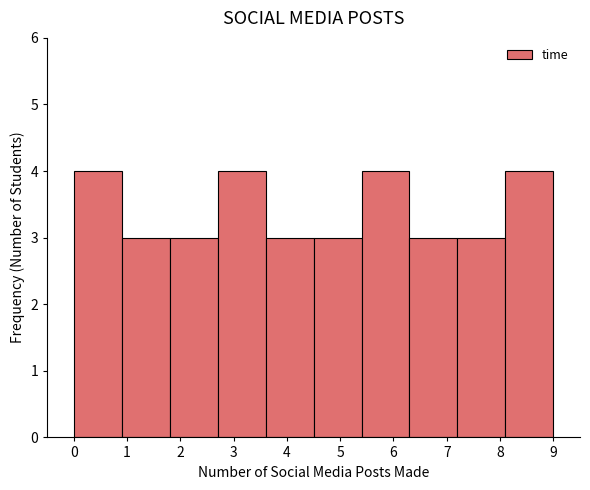

Reading left to right, transcribe this chart: for each bar, give the range it covers on the x-axis and its height. The values are not printed on the chart, so give them approximately, as read against the axis.

0.0 to 0.9: 4
0.9 to 1.8: 3
1.8 to 2.7: 3
2.7 to 3.6: 4
3.6 to 4.5: 3
4.5 to 5.4: 3
5.4 to 6.3: 4
6.3 to 7.2: 3
7.2 to 8.1: 3
8.1 to 9.0: 4